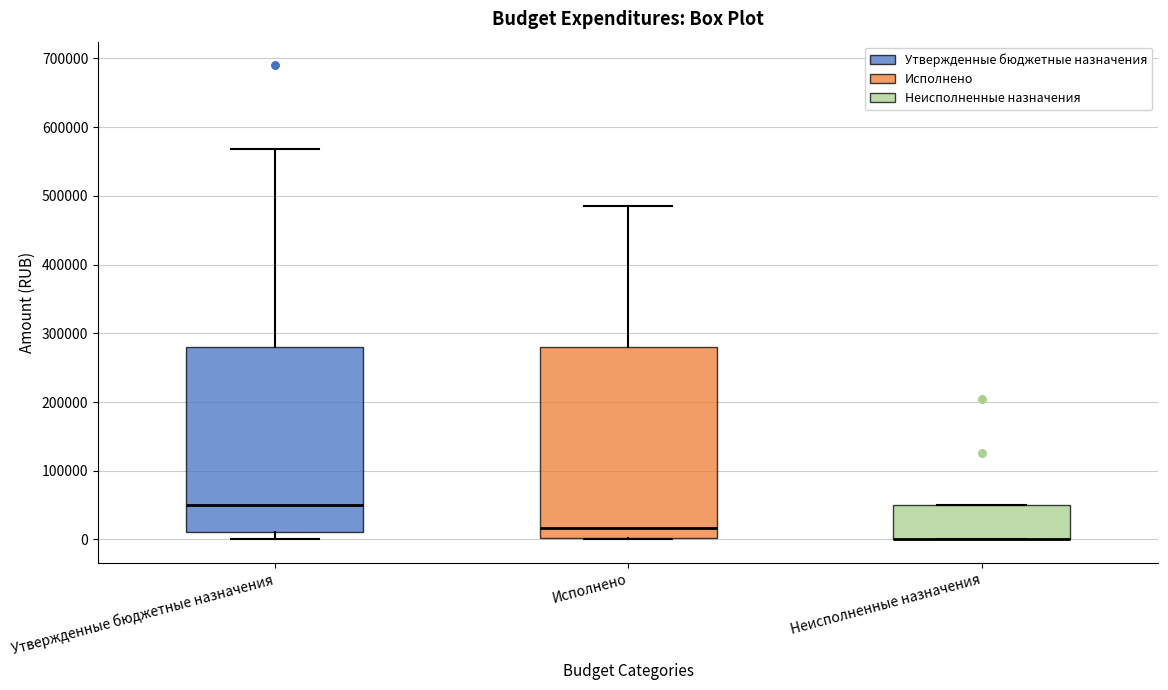

Where is the upper edge of the box for Неисполненные назначения on the y-axis? The values are not printed on the chart, so give them approximately, as read against the axis.

50000